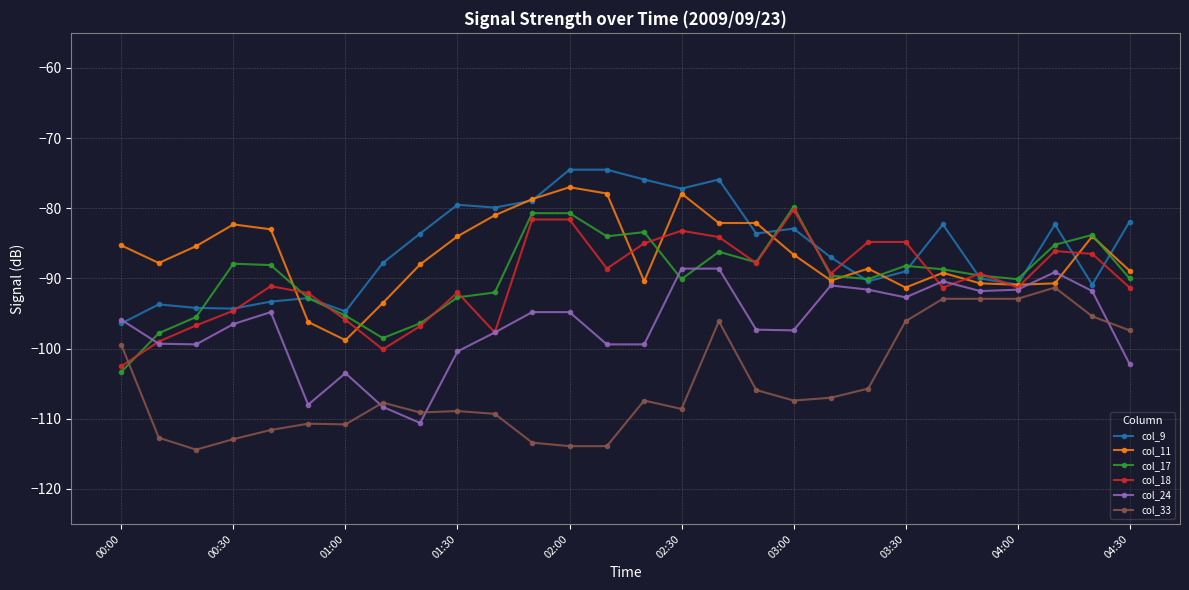

What is the sum of all col_18 values?

-2525.3